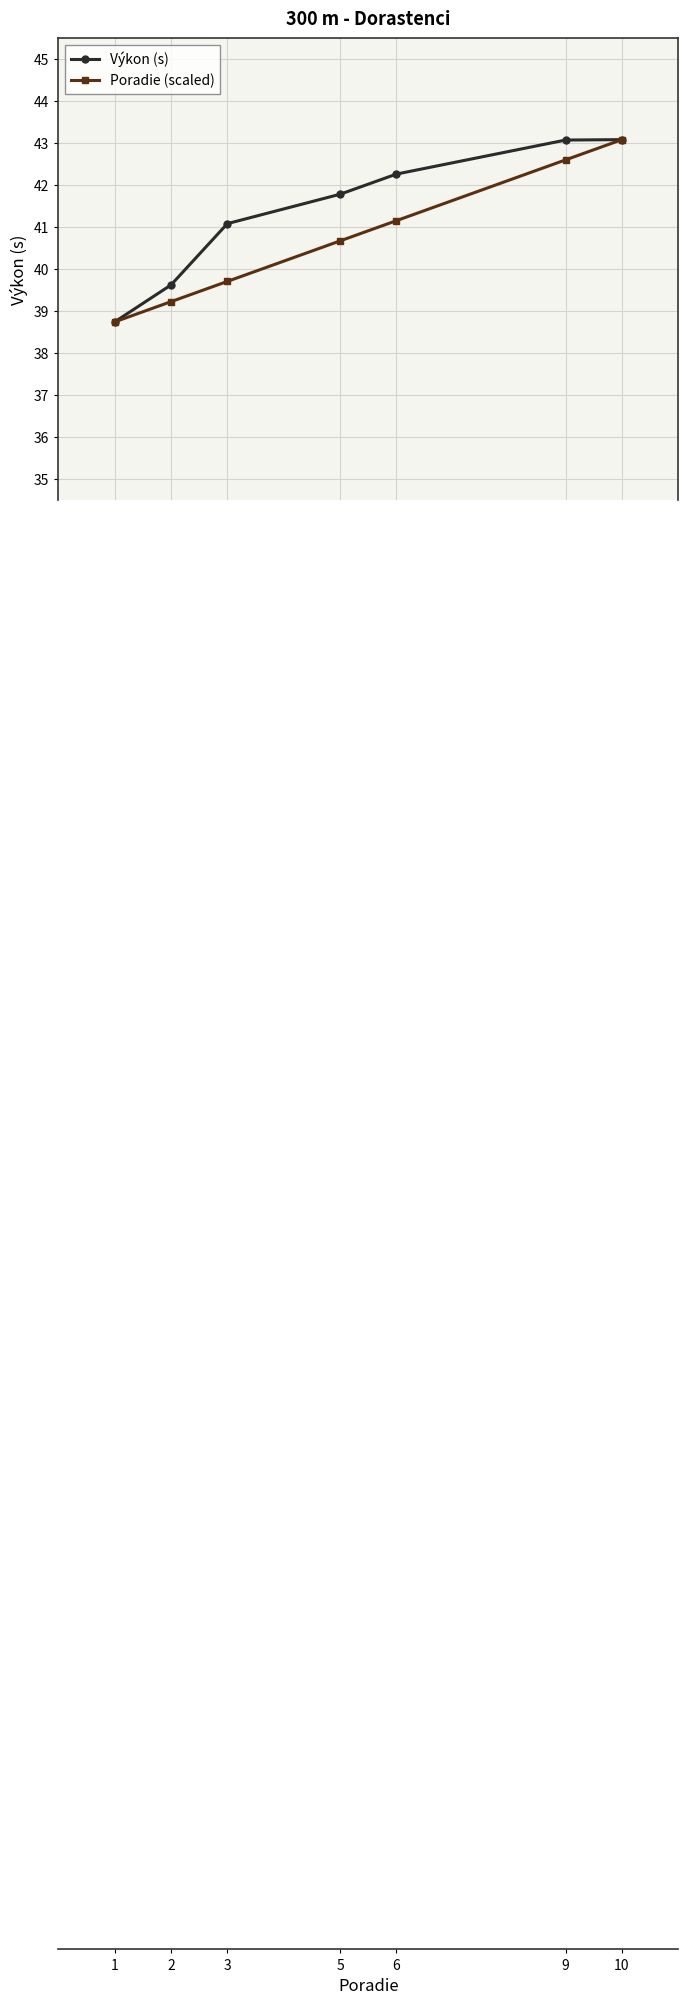

The value of Poradie (scaled) at 3 is 18.0. True or false?

False